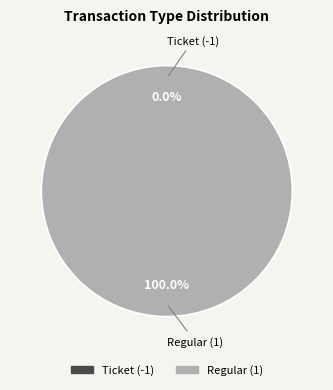

To the nearest percent, what is the combined percentage of Ticket (-1) and Regular (1)?

100%